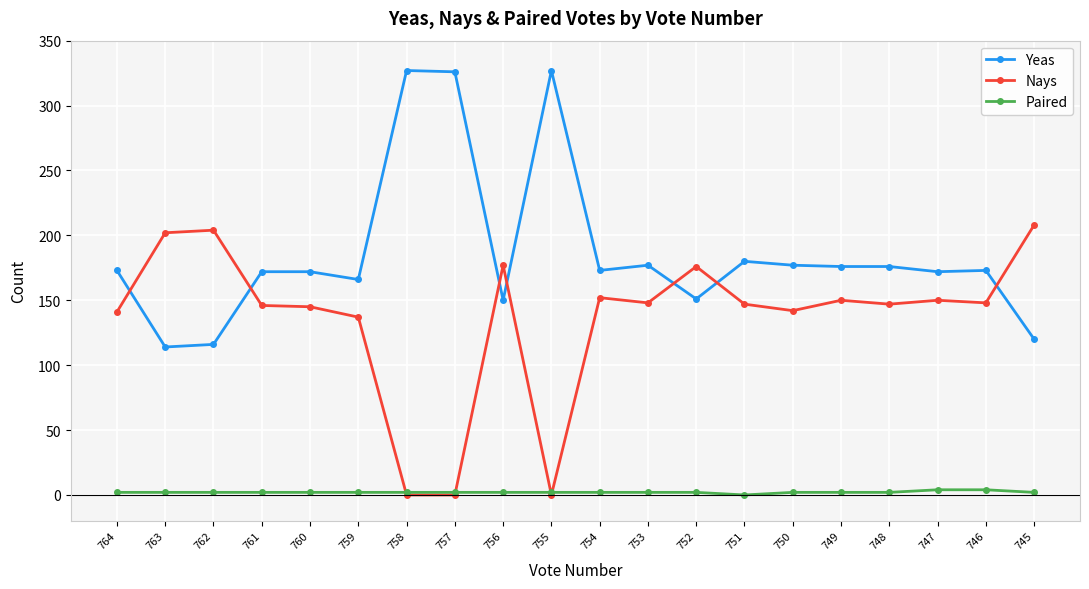

The Nays series shows 177 at 756. True or false?

True